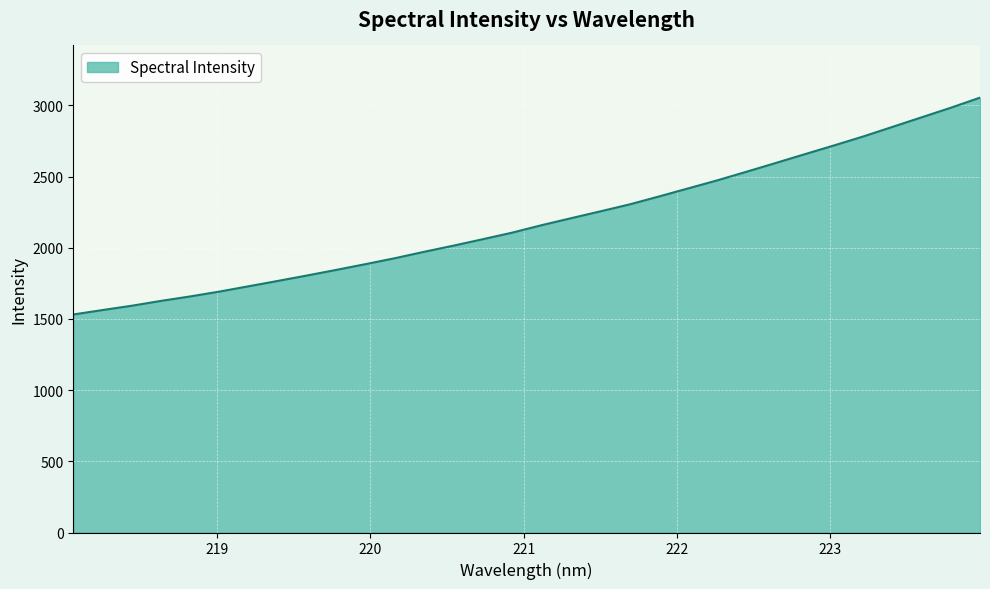

Count the number of values greater than 2158.

16